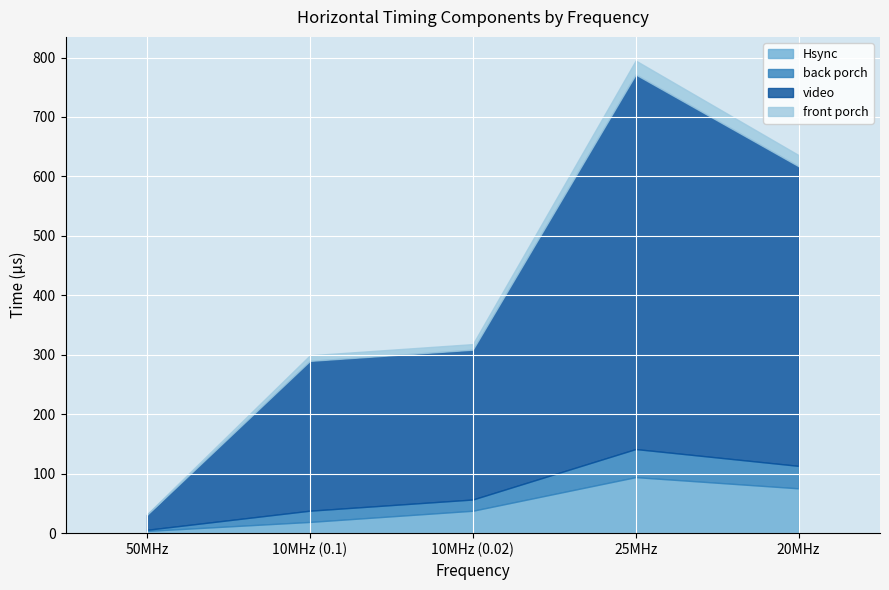

What is the sum of the video values at 10MHz (0.1) and 20MHz?

756.0